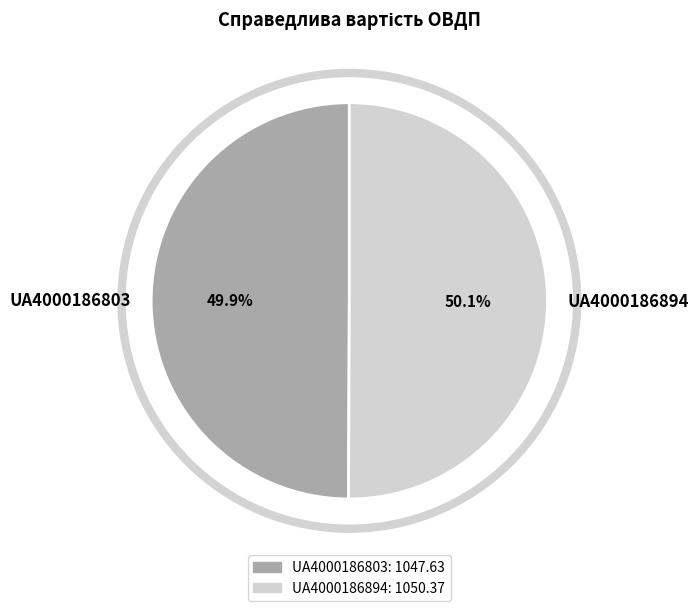

Is there any slice that represents more than half of the pie?

Yes